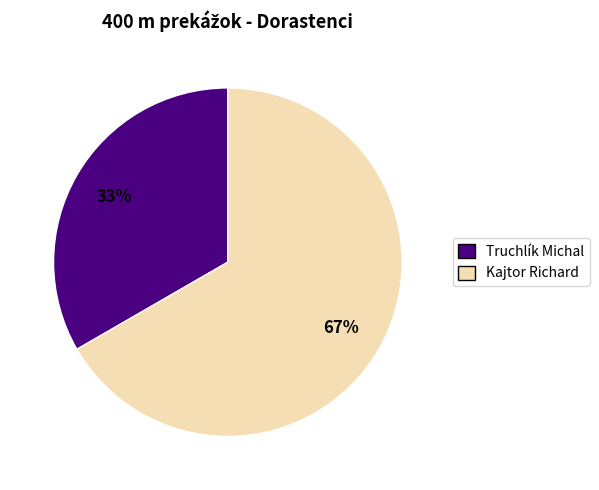

Rank the categories by value from lowest to highest.

Truchlík Michal, Kajtor Richard